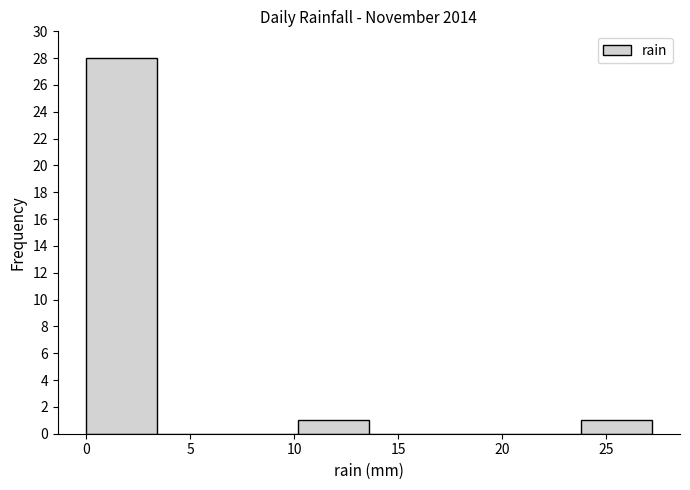

How tall is the bar that spans 10.2 to 13.6 on the x-axis? Neither the bar edges nor the heights are printed on the chart, so give them approximately, as read against the axes.

1